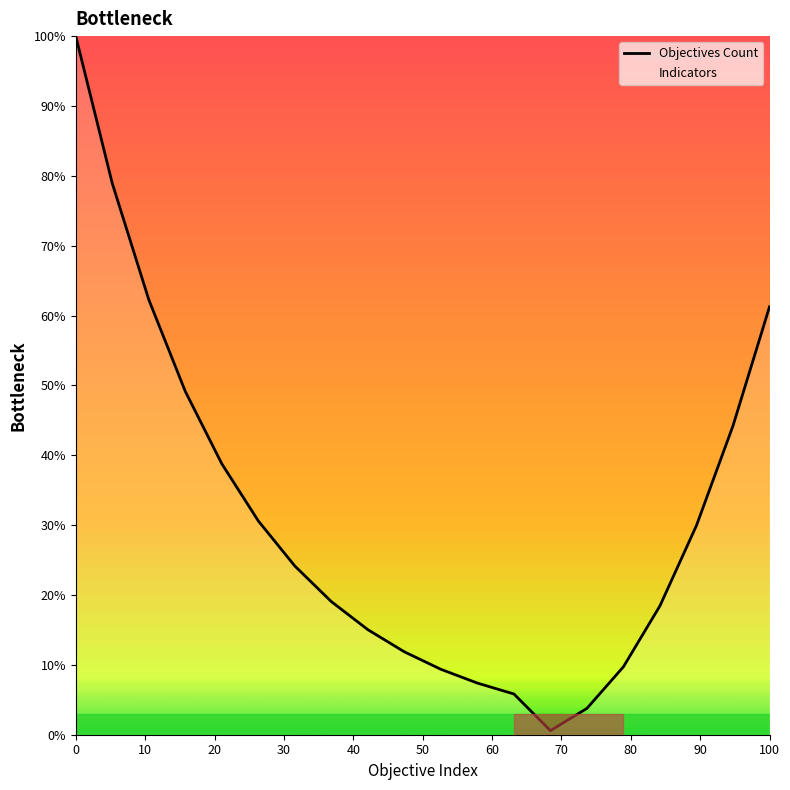

Does the chart have visible grid lines?

No